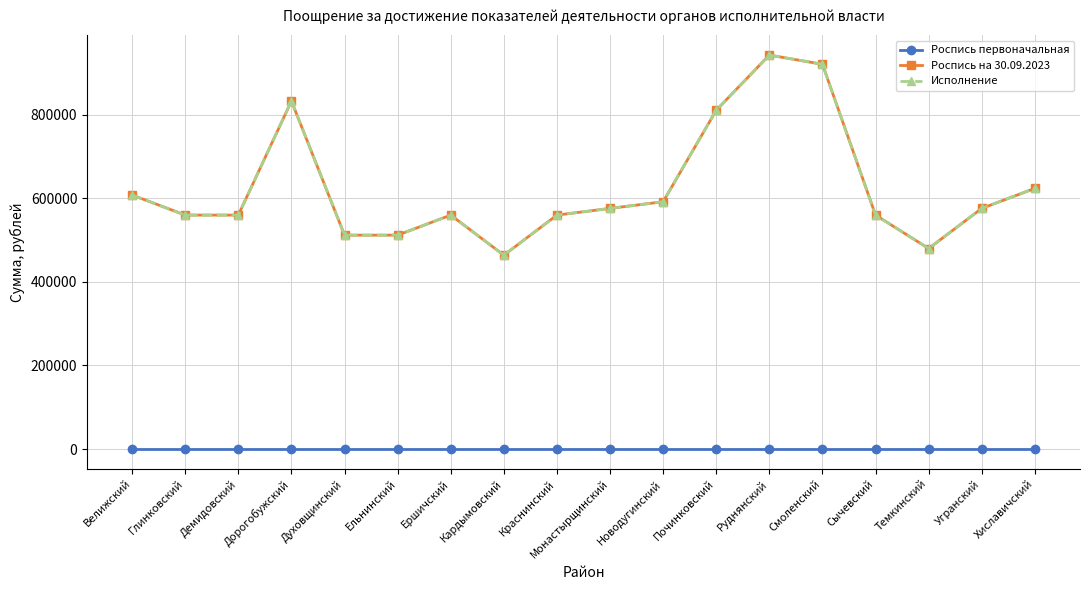

Is this an area chart (filled region under the line)?

No